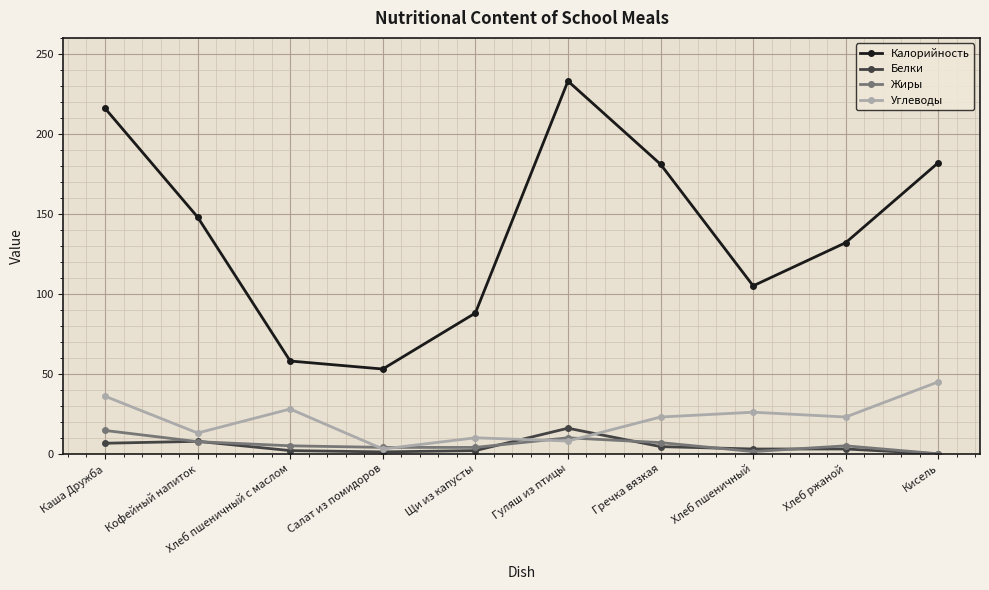

Between Гуляш из птицы and Хлеб пшеничный, which series saw the biggest shift?

Калорийность